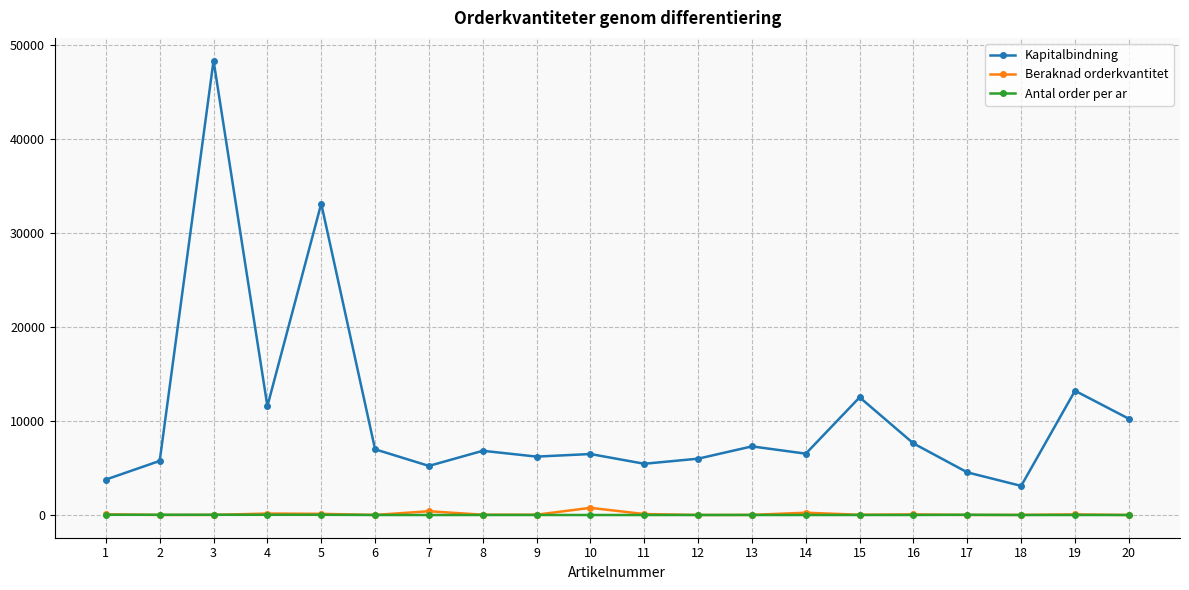

What is the total value across all series at 7?

5632.2